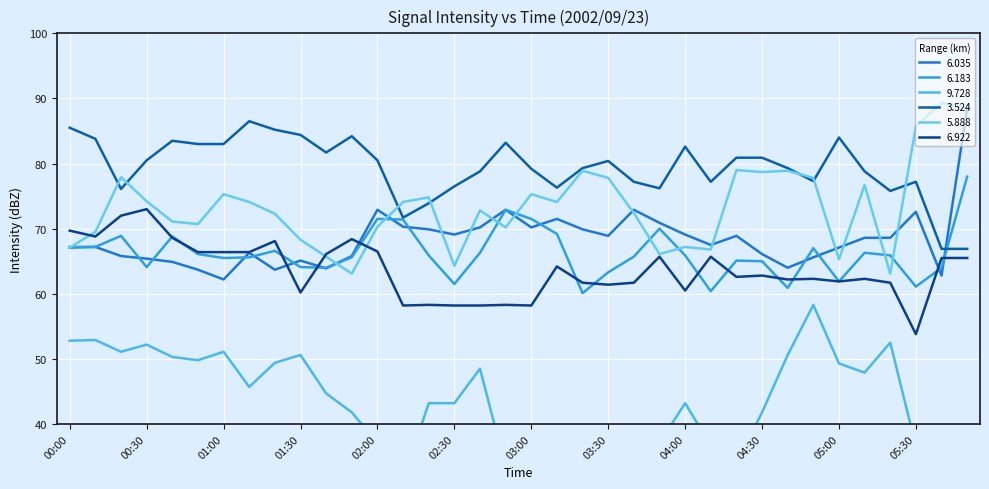

True or false: 3.524 and 6.922 intersect in this chart.

False